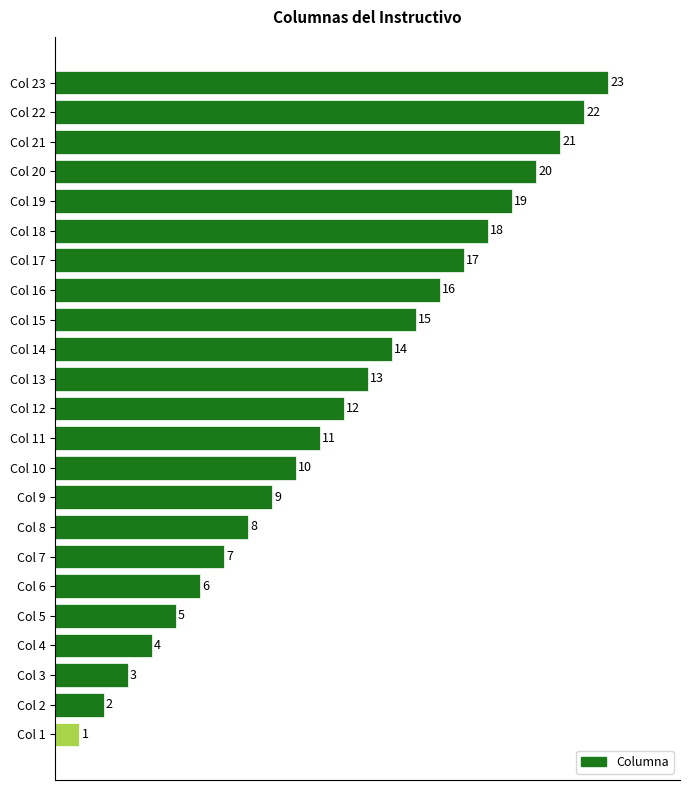

True or false: the data shows 7 at Col 20.

False